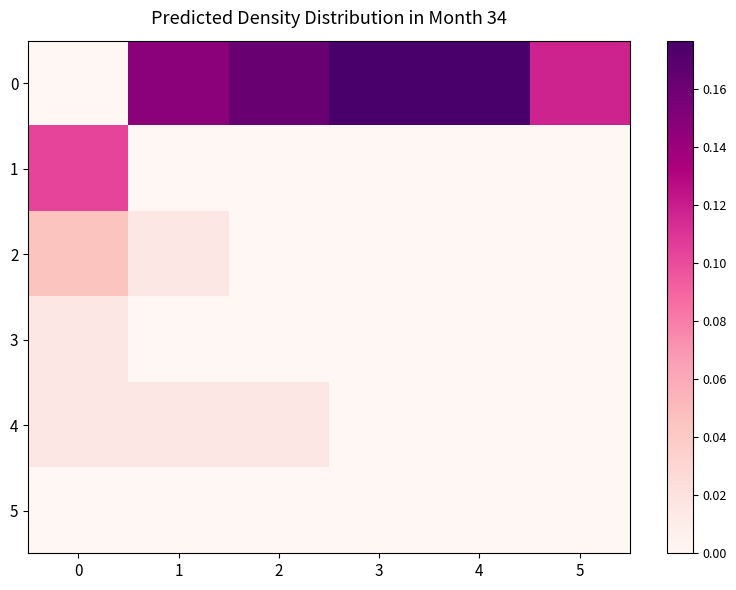

Reading right to left, extract all data points from this chart.

0: 5=0.1	4=0.2	3=0.2	2=0.2	1=0.1	0=0.0
1: 5=0.0	4=0.0	3=0.0	2=0.0	1=0.0	0=0.1
2: 5=0.0	4=0.0	3=0.0	2=0.0	1=0.0	0=0.0
3: 5=0.0	4=0.0	3=0.0	2=0.0	1=0.0	0=0.0
4: 5=0.0	4=0.0	3=0.0	2=0.0	1=0.0	0=0.0
5: 5=0.0	4=0.0	3=0.0	2=0.0	1=0.0	0=0.0